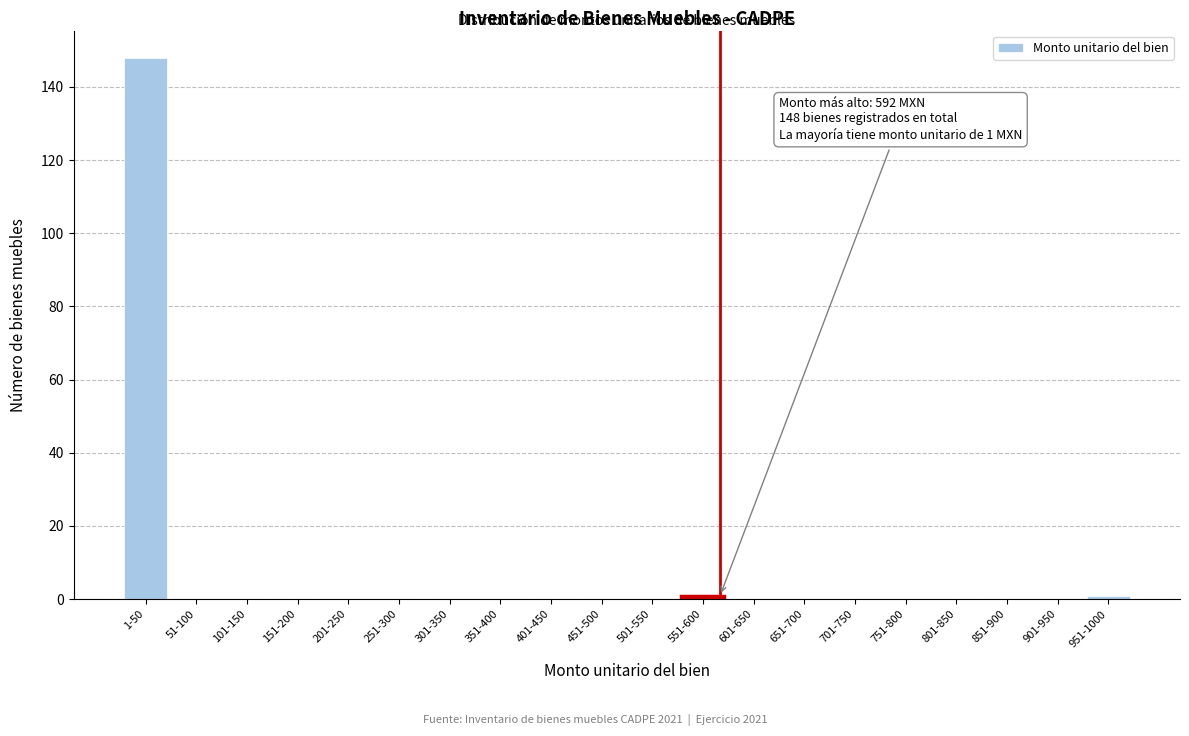

Reading right to left, transcribe all the data shown in this chart.

951-1000=1	901-950=0	851-900=0	801-850=0	751-800=0	701-750=0	651-700=0	601-650=0	551-600=1	501-550=0	451-500=0	401-450=0	351-400=0	301-350=0	251-300=0	201-250=0	151-200=0	101-150=0	51-100=0	1-50=148